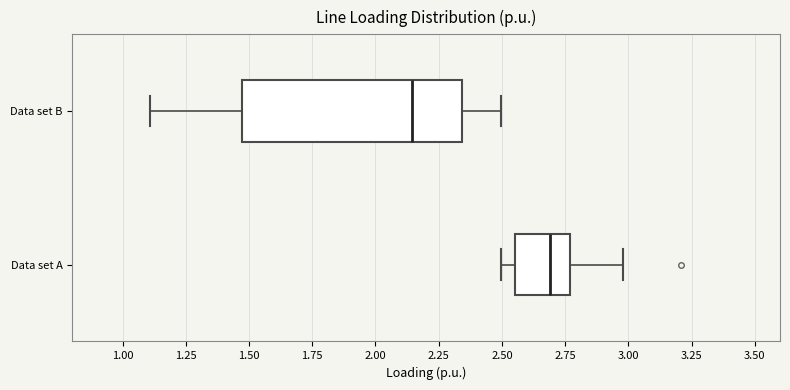

Where does the left whisker of the box for Data set B end on the x-axis? The values are not printed on the chart, so give them approximately, as read against the axis.

1.10